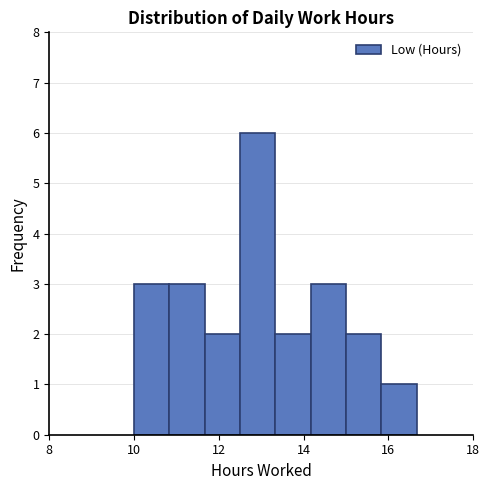

Which range on the x-axis has the tallest bar?

12.6 to 13.4